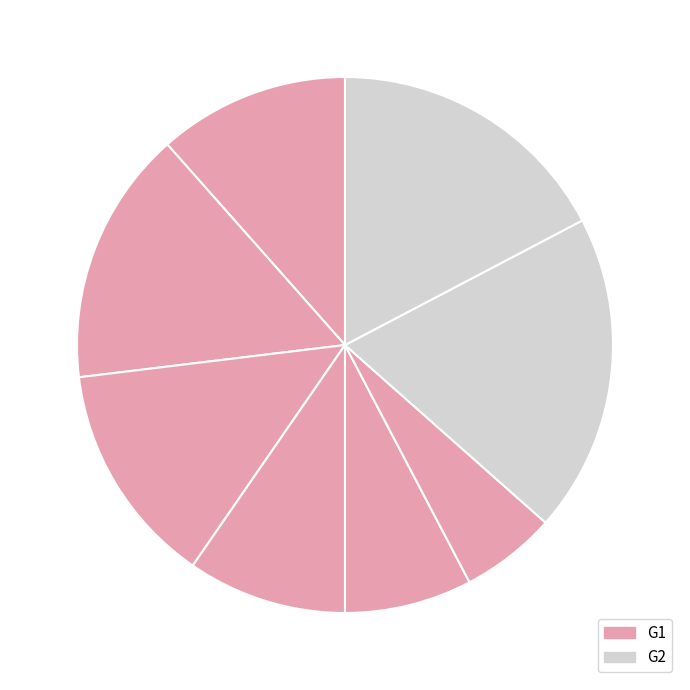

How many slices are in this pie chart?

8